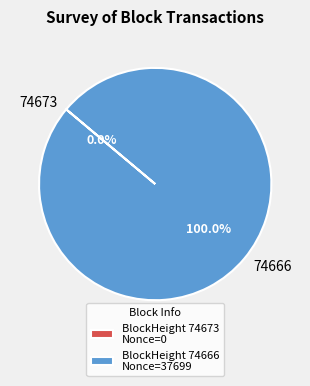

What is the largest slice in the pie chart?

BlockHeight 74666 Nonce=37699